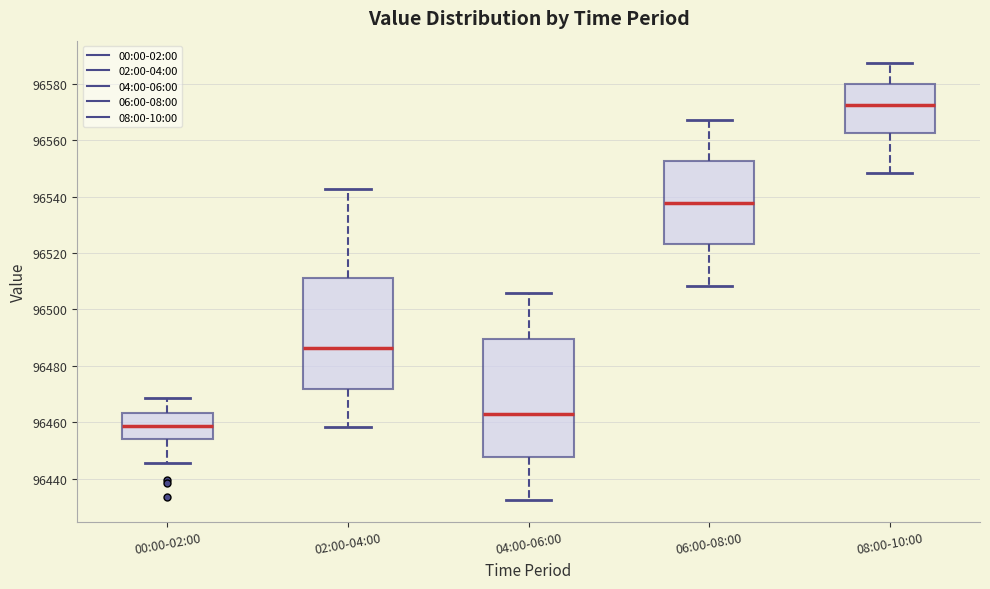

Reading left to right, read every box against the y-axis: the position of its median line, the range the box covers, and the ends of its whiskers. The values are not printed on the chart, so give them approximately, as read against the axis.

00:00-02:00: median 96458, box 96454 to 96464, whiskers 96446 to 96468
02:00-04:00: median 96486, box 96472 to 96512, whiskers 96458 to 96542
04:00-06:00: median 96462, box 96448 to 96490, whiskers 96432 to 96506
06:00-08:00: median 96538, box 96524 to 96552, whiskers 96508 to 96568
08:00-10:00: median 96572, box 96562 to 96580, whiskers 96548 to 96588